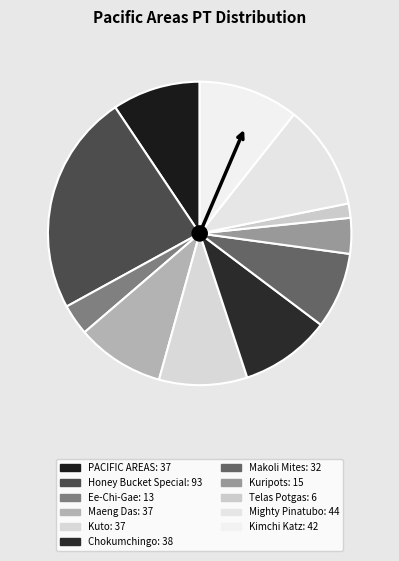

How many segments does this pie chart have?

11